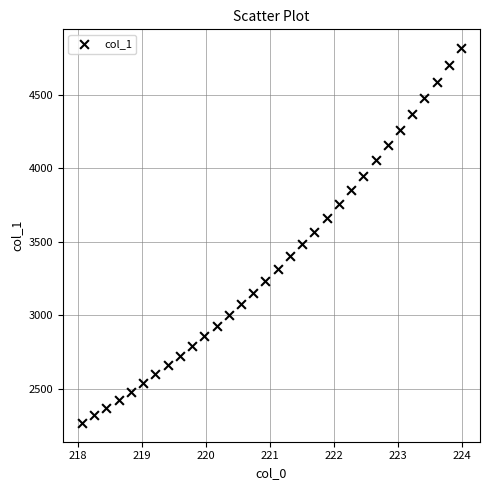

What is the range of Y values (max minus min)?

2547.3